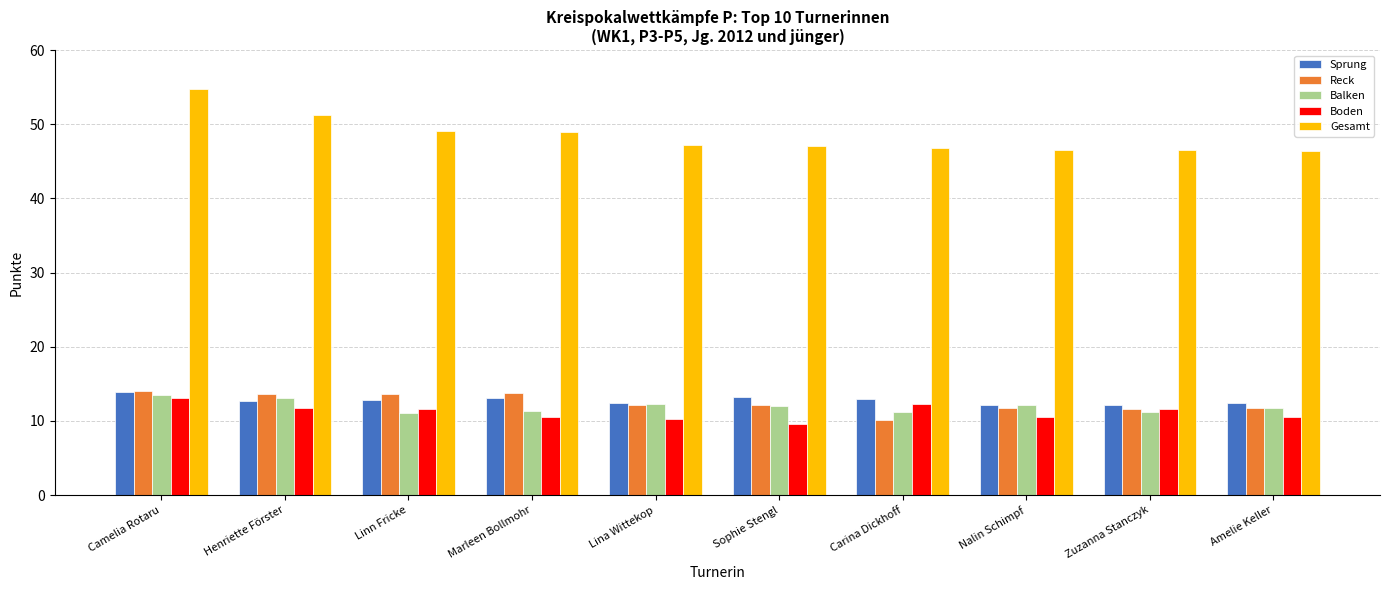

What is the label of the 2nd bar from the right?

Zuzanna Stanczyk